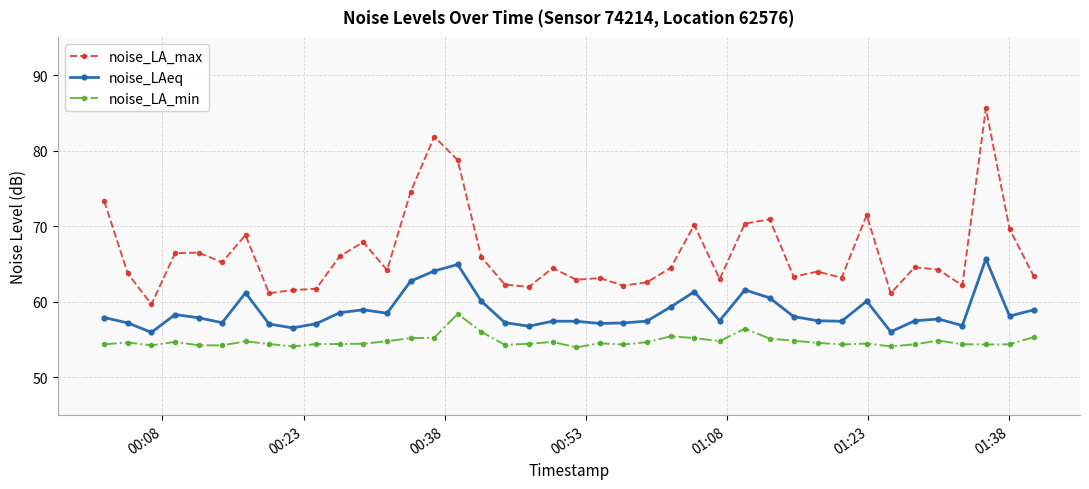

Is this an area chart (filled region under the line)?

No